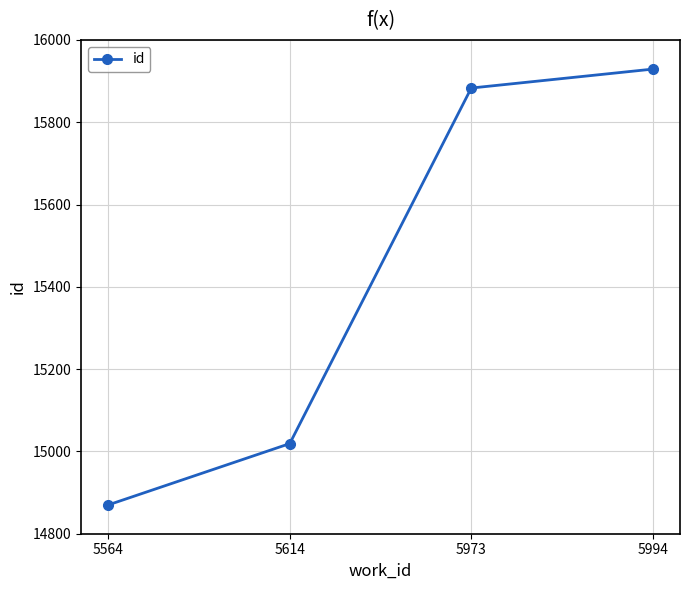

At which category does the chart reach its minimum across all series?

5564